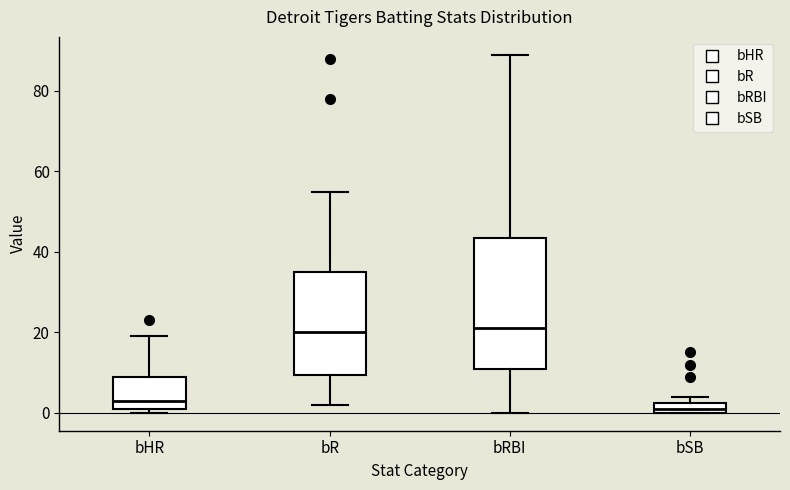

Which box's median line is the lowest?

bSB